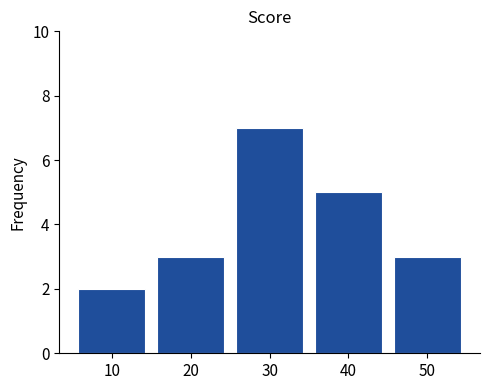

Reading right to left, list all the values displayed in this chart.

50=3	40=5	30=7	20=3	10=2